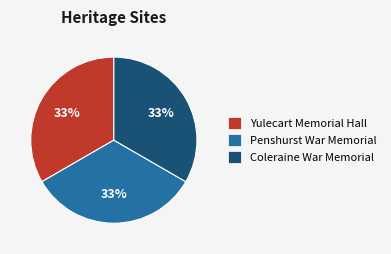

What is the ratio of the value at Coleraine War Memorial to the value at Penshurst War Memorial?

1.0